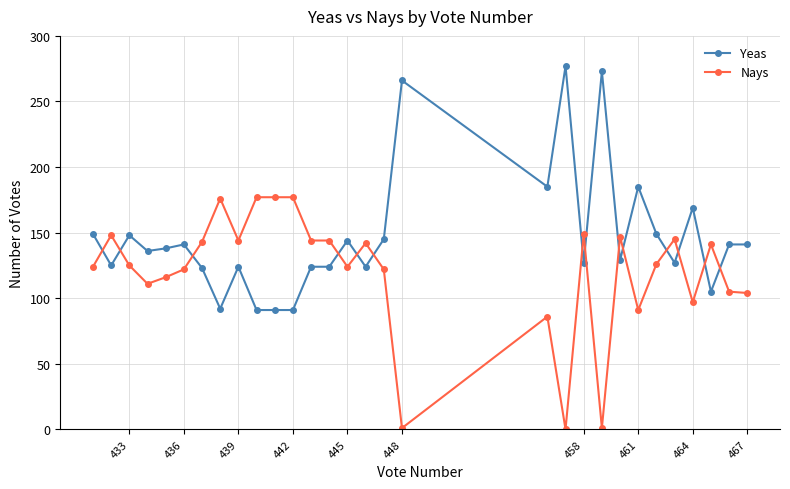

How many lines are shown in the chart?

2